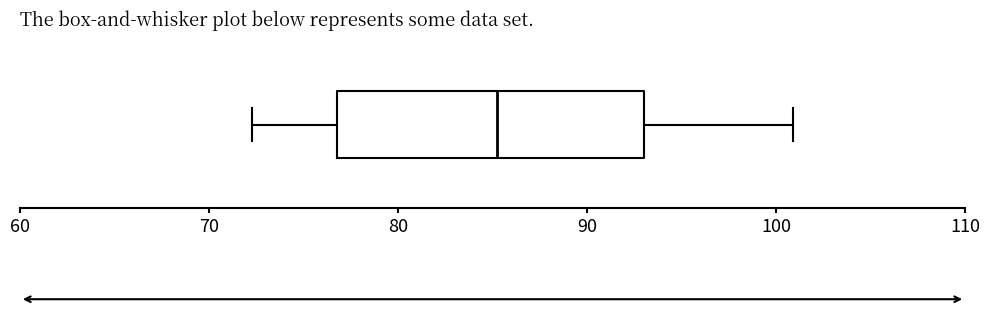

Read this box plot against the x-axis: the position of the median line, the range covered by the box, and the ends of both whiskers. The values are not printed on the chart, so give them approximately, as read against the axis.

median 85, box 77 to 93, whiskers 72 to 101